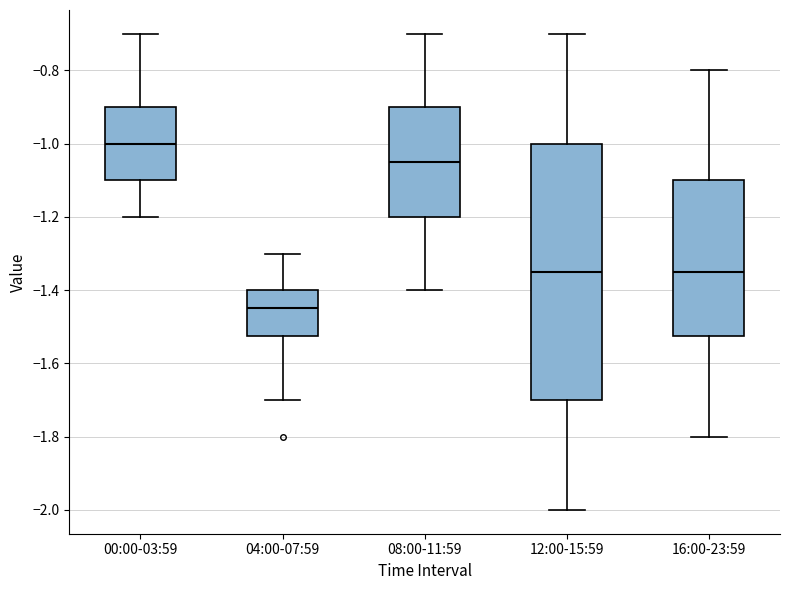

Reading left to right, read every box against the y-axis: the position of its median line, the range the box covers, and the ends of its whiskers. The values are not printed on the chart, so give them approximately, as read against the axis.

00:00-03:59: median -1.00, box -1.10 to -0.90, whiskers -1.20 to -0.70
04:00-07:59: median -1.44, box -1.52 to -1.40, whiskers -1.70 to -1.30
08:00-11:59: median -1.04, box -1.20 to -0.90, whiskers -1.40 to -0.70
12:00-15:59: median -1.34, box -1.70 to -1.00, whiskers -2.00 to -0.70
16:00-23:59: median -1.34, box -1.52 to -1.10, whiskers -1.80 to -0.80